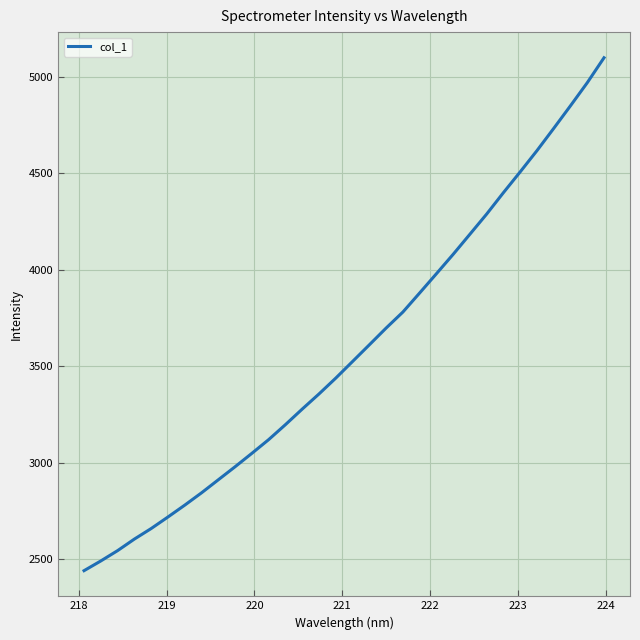

What is the difference between the maximum and minimum values?

2656.0